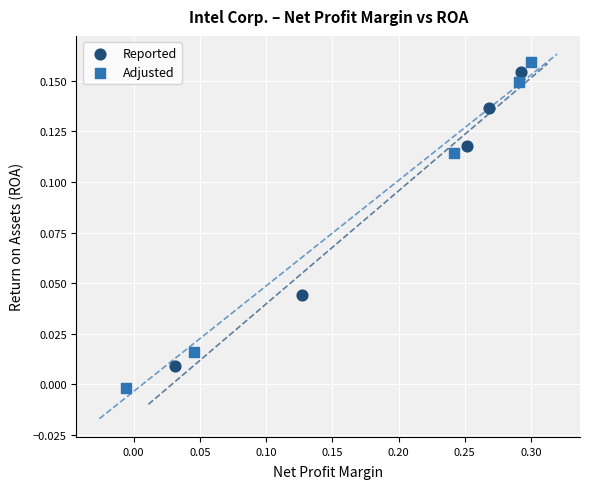

Which series has the largest Y range (max minus min)?

Adjusted